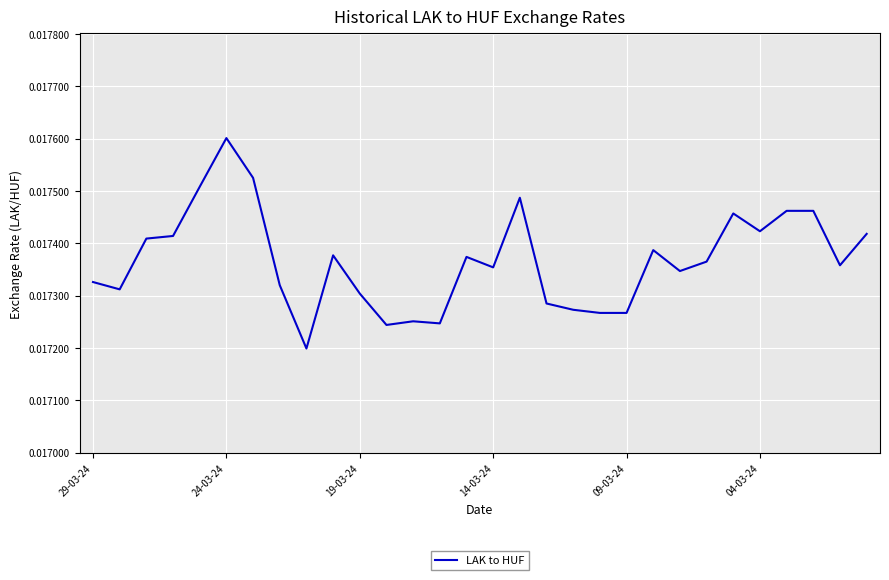

Does the chart have visible grid lines?

Yes